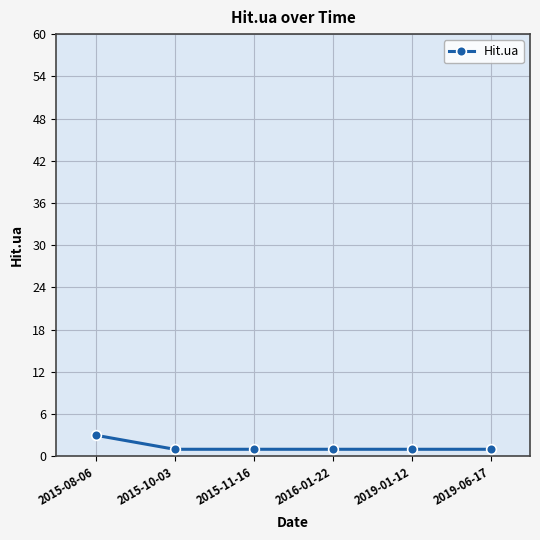

What is the average value?

1